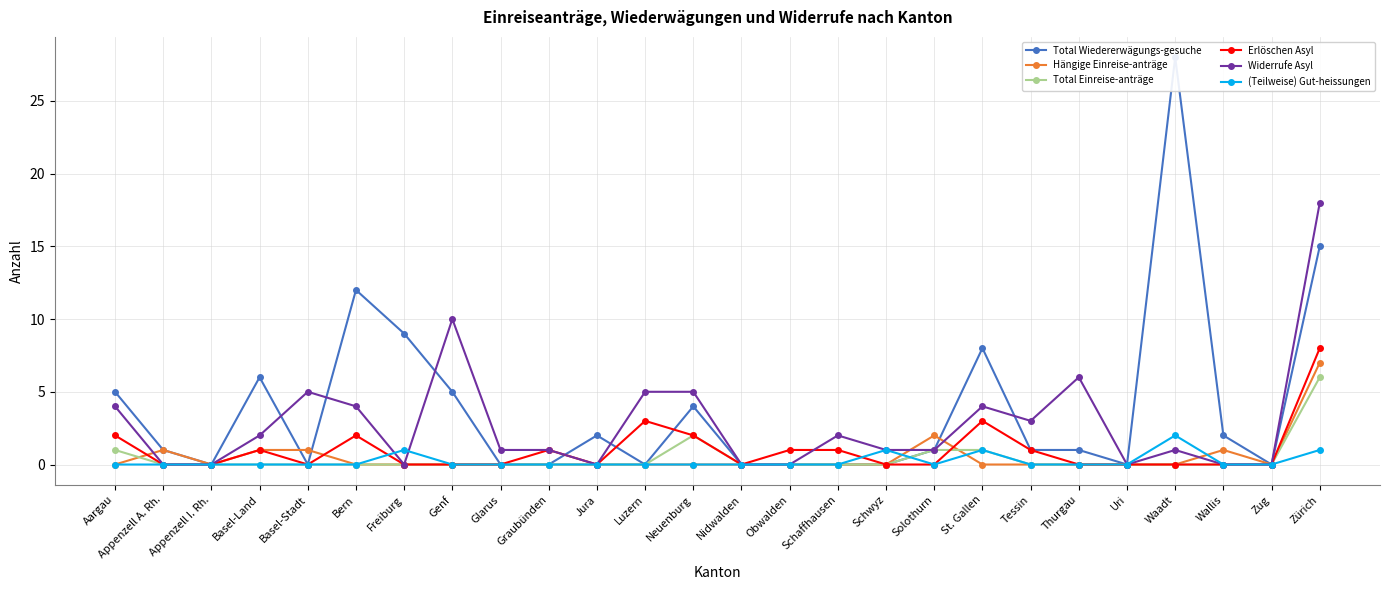

What is the label of the 10th point from the right?

Schwyz